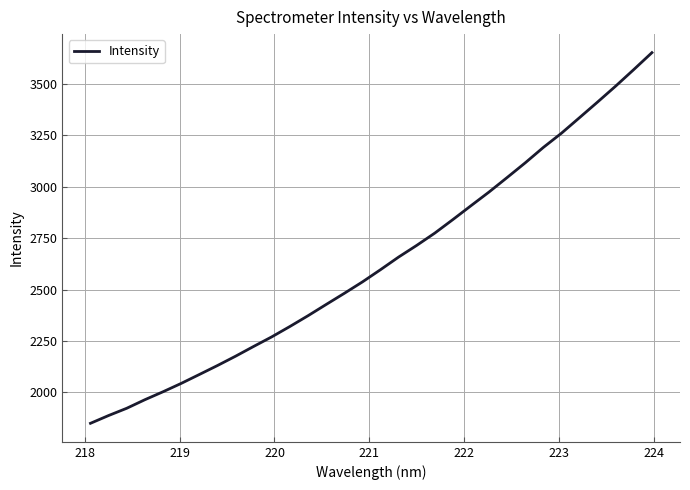

What is the maximum value shown in the chart?

3650.3